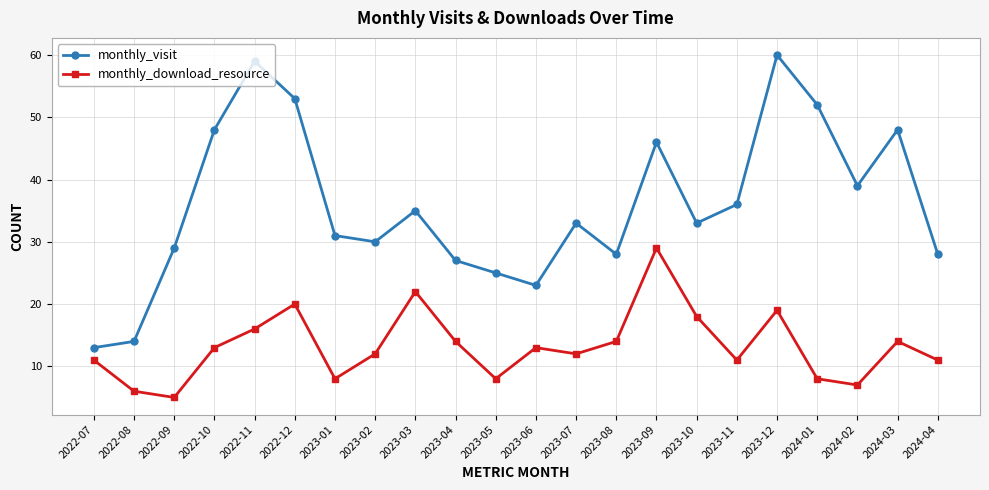

Is it true that monthly_download_resource equals 4 at 2024-01?

False